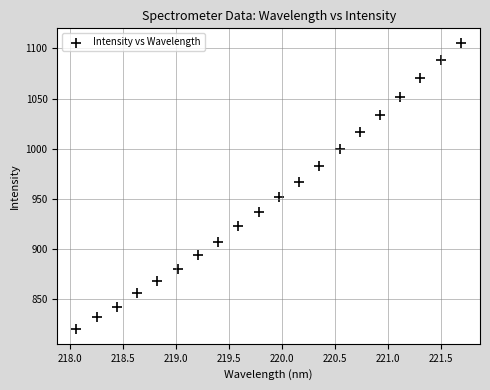

What is the range of Y values (max minus min)?

286.7